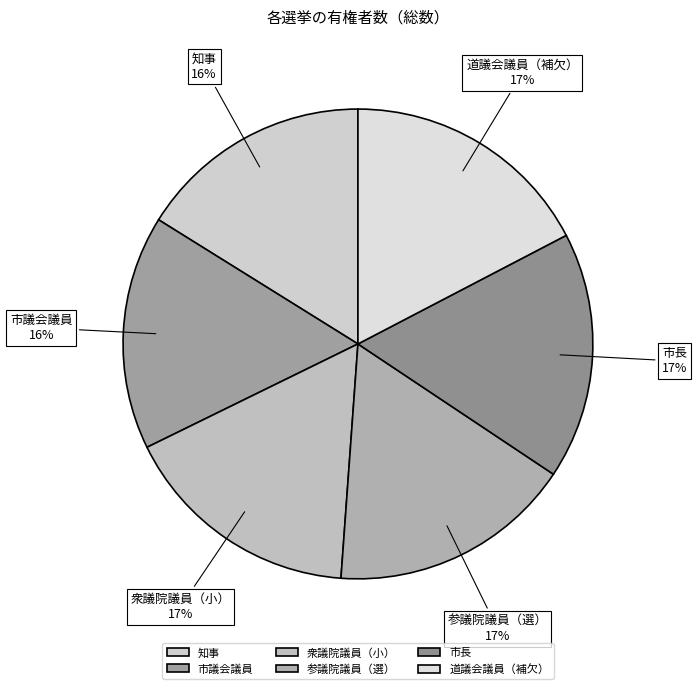

Is the sum of 参議院議員（選） and 市議会議員 greater than half?

No